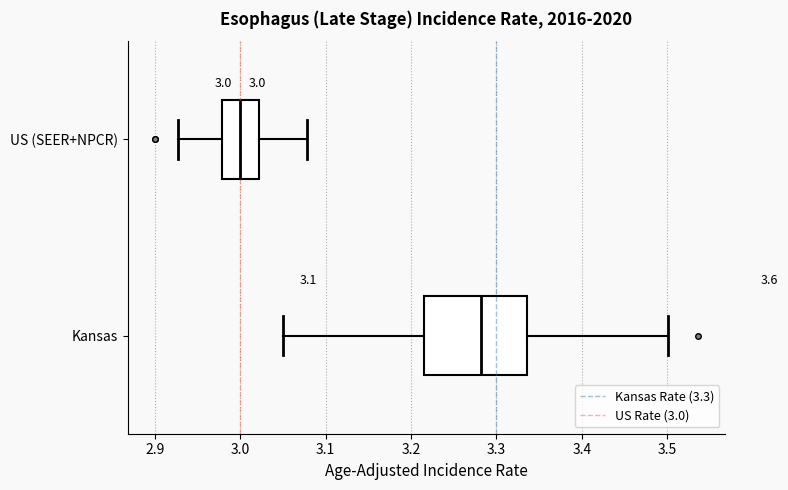

Which box has the furthest to the right median line?

Kansas